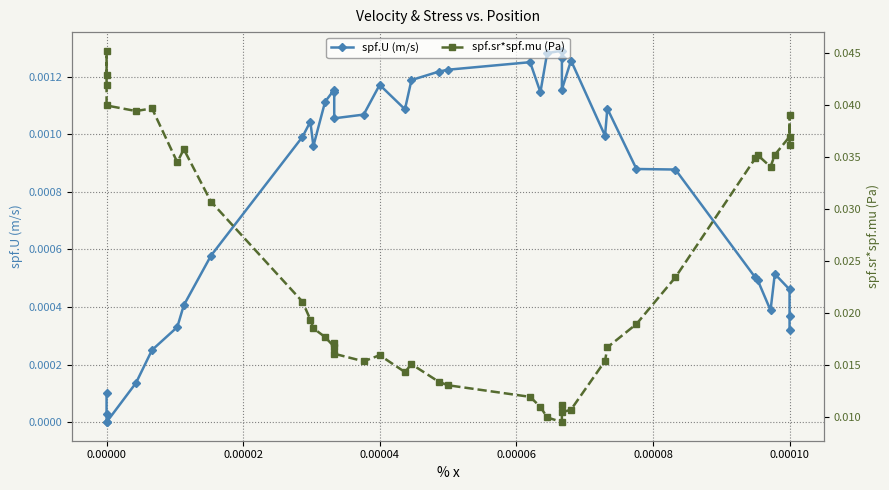

True or false: spf.sr*spf.mu (Pa) has more than 2 interior local peaks.

True